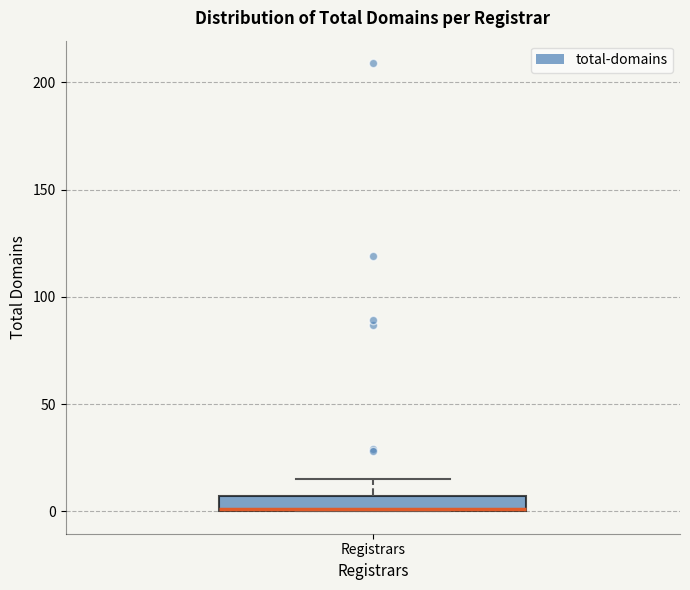

Where is the lower edge of the box for Registrars on the y-axis? The values are not printed on the chart, so give them approximately, as read against the axis.

0